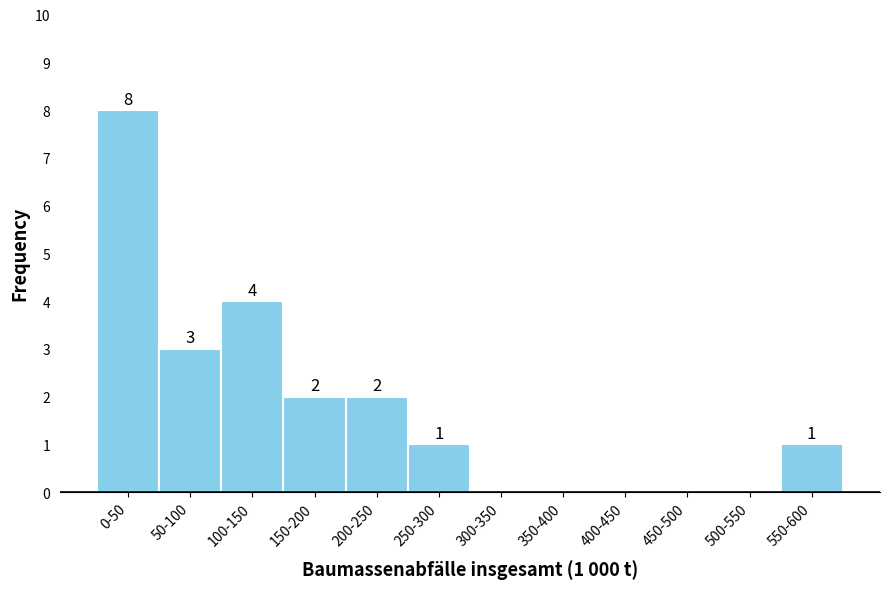

Reading left to right, transcribe all the data shown in this chart.

0-50=8	50-100=3	100-150=4	150-200=2	200-250=2	250-300=1	300-350=0	350-400=0	400-450=0	450-500=0	500-550=0	550-600=1